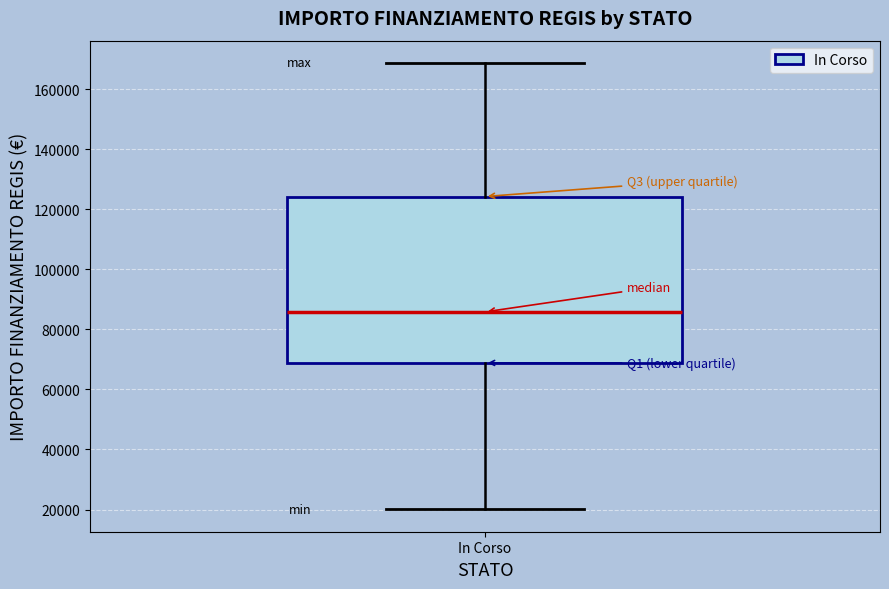

Transcribe this box plot: give where the median line is, the range the box spans, and where the two whiskers end, as read against the y-axis. The values are not printed on the chart, so give them approximately, as read against the axis.

median 86000, box 68000 to 124000, whiskers 20000 to 168000